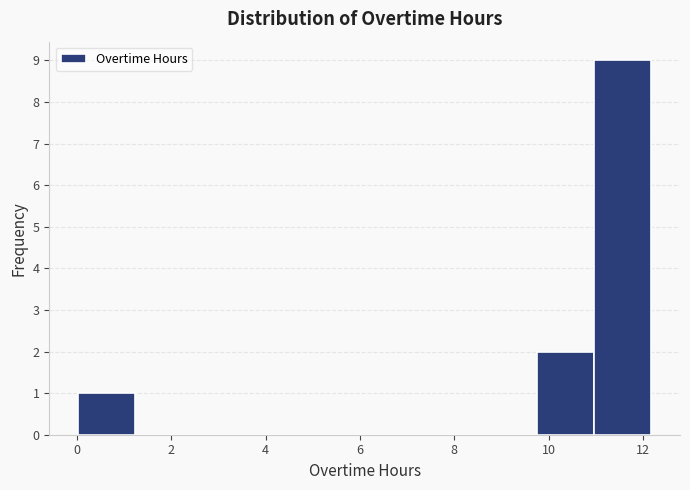

How tall is the bar that spans 9.8 to 11.0 on the x-axis? Neither the bar edges nor the heights are printed on the chart, so give them approximately, as read against the axes.

2